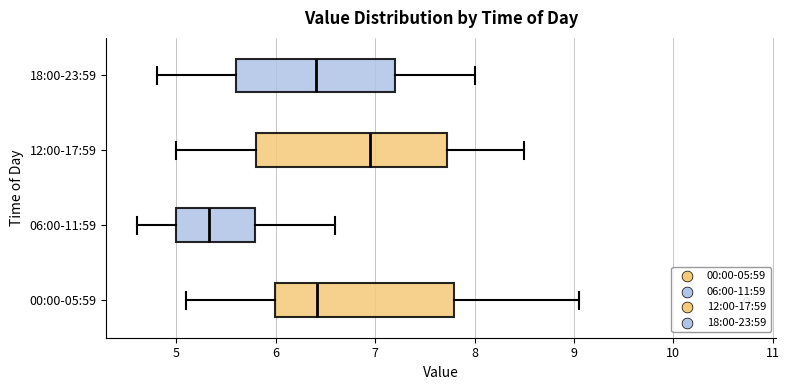

Reading bottom to top, transcribe this box plot: for each box, give where its median line is, the range the box spans, and where its two whiskers end, as read against the x-axis. The values are not printed on the chart, so give them approximately, as read against the axis.

00:00-05:59: median 6.4, box 6.0 to 7.8, whiskers 5.1 to 9.1
06:00-11:59: median 5.3, box 5.0 to 5.8, whiskers 4.6 to 6.6
12:00-17:59: median 7.0, box 5.8 to 7.7, whiskers 5.0 to 8.5
18:00-23:59: median 6.4, box 5.6 to 7.2, whiskers 4.8 to 8.0